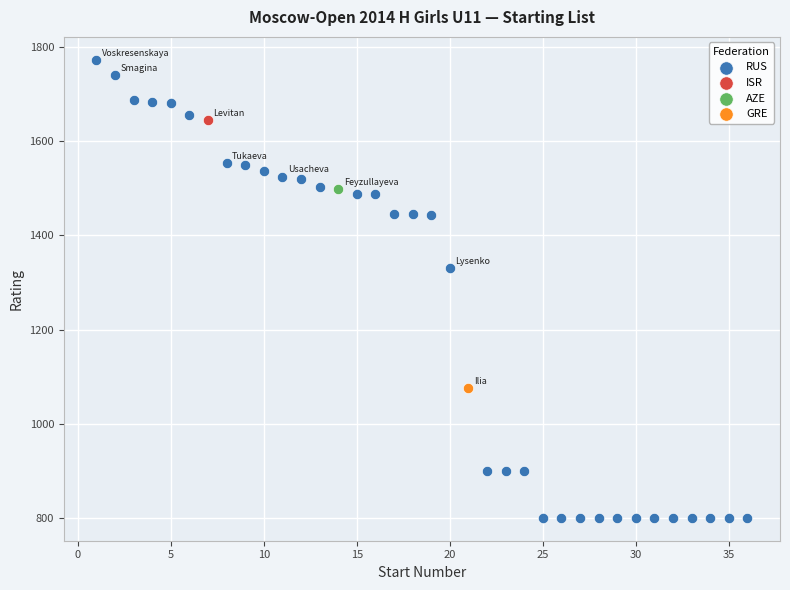

What are all the series names shown in the legend?

RUS, ISR, AZE, GRE